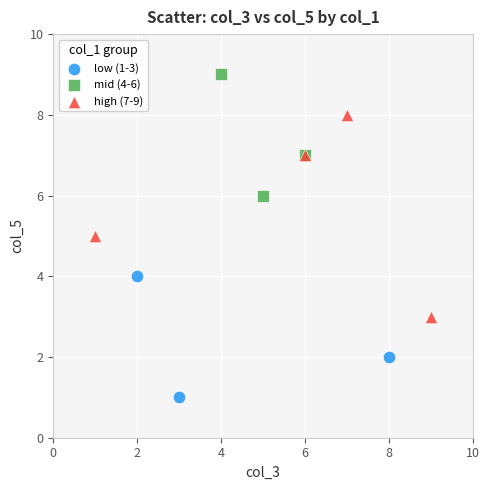

Which series contains the lowest Y value?

low (1-3)